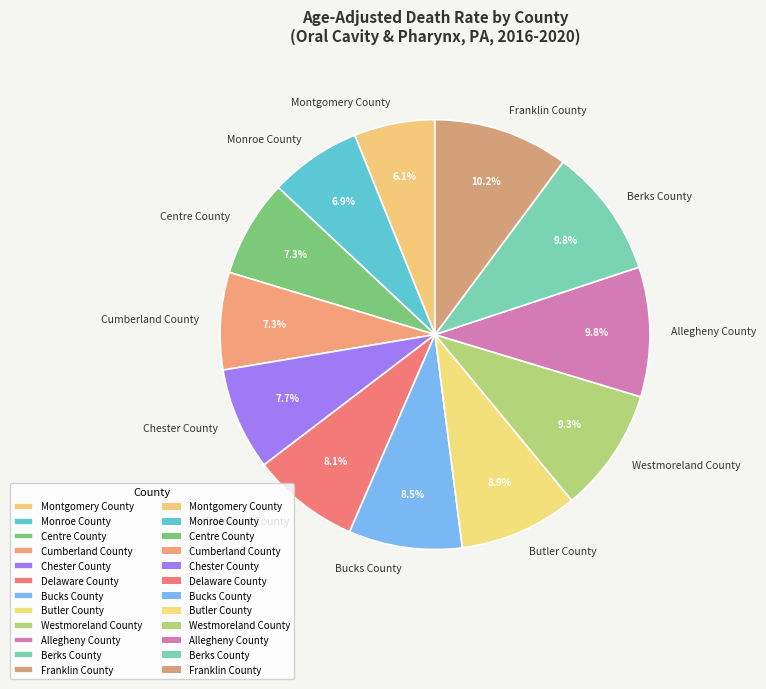

What is the smallest slice in the pie chart?

Montgomery County